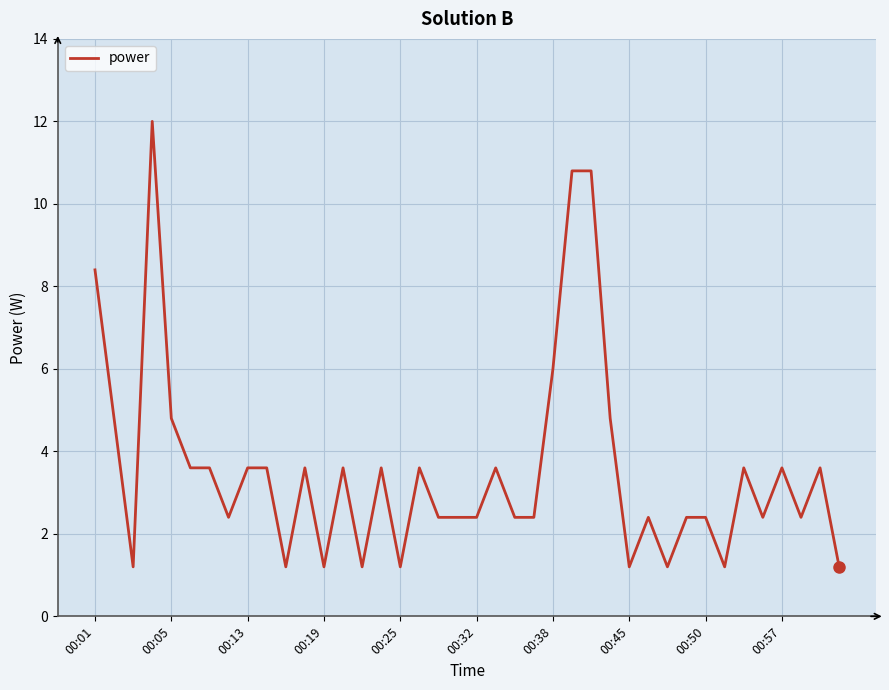

True or false: the data has more than 1 interior local peaks.

True